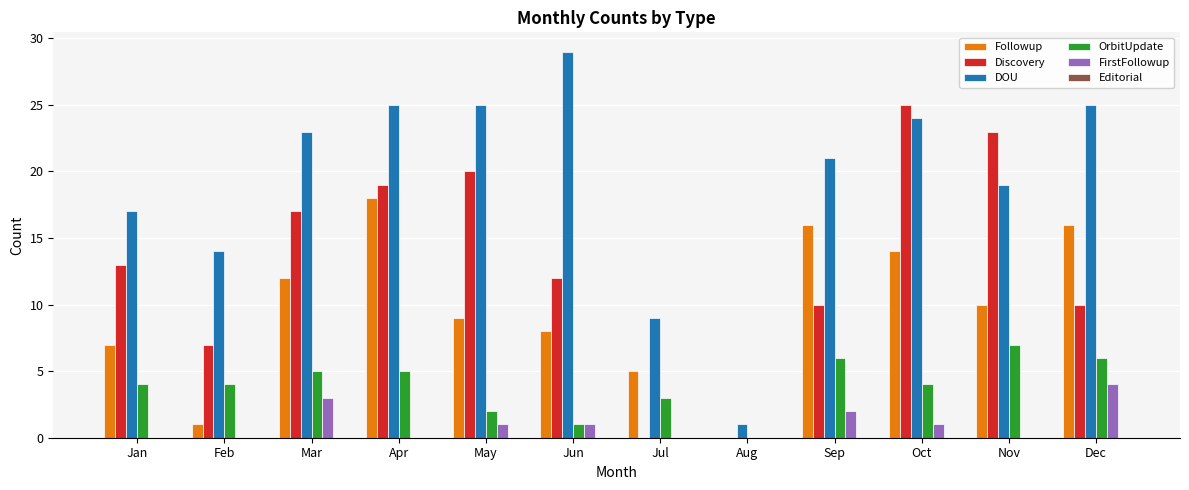

Which series has the largest total across all categories?

DOU